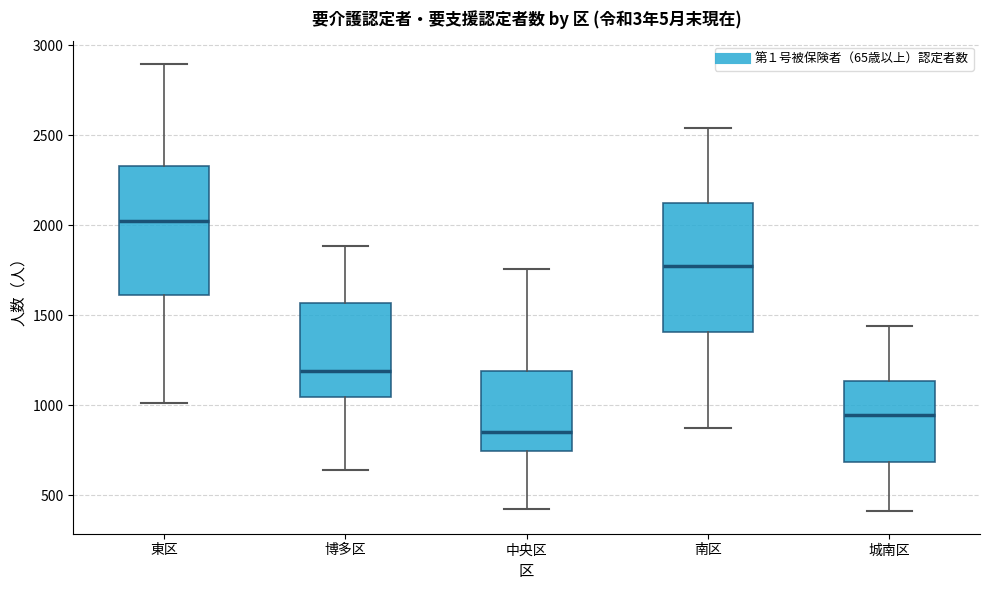

Which box has the lowest median line?

中央区